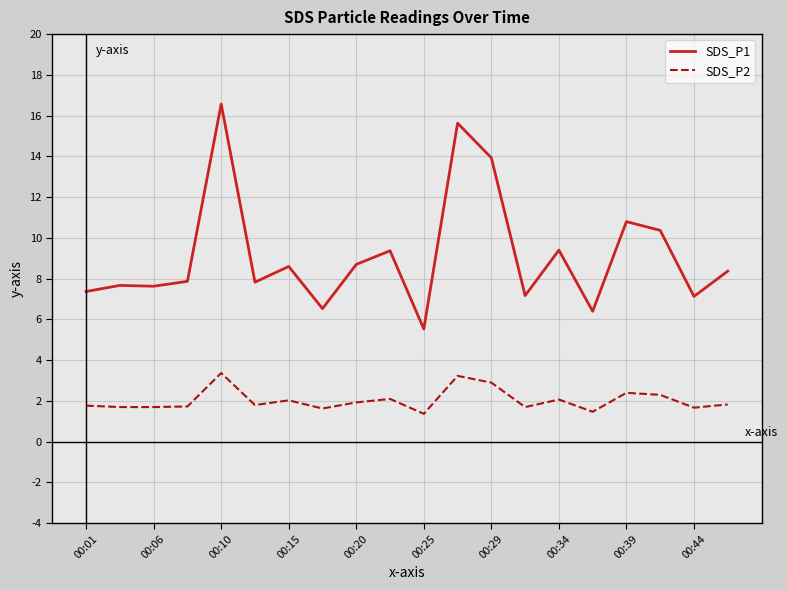

Which series has the largest total across all categories?

SDS_P1